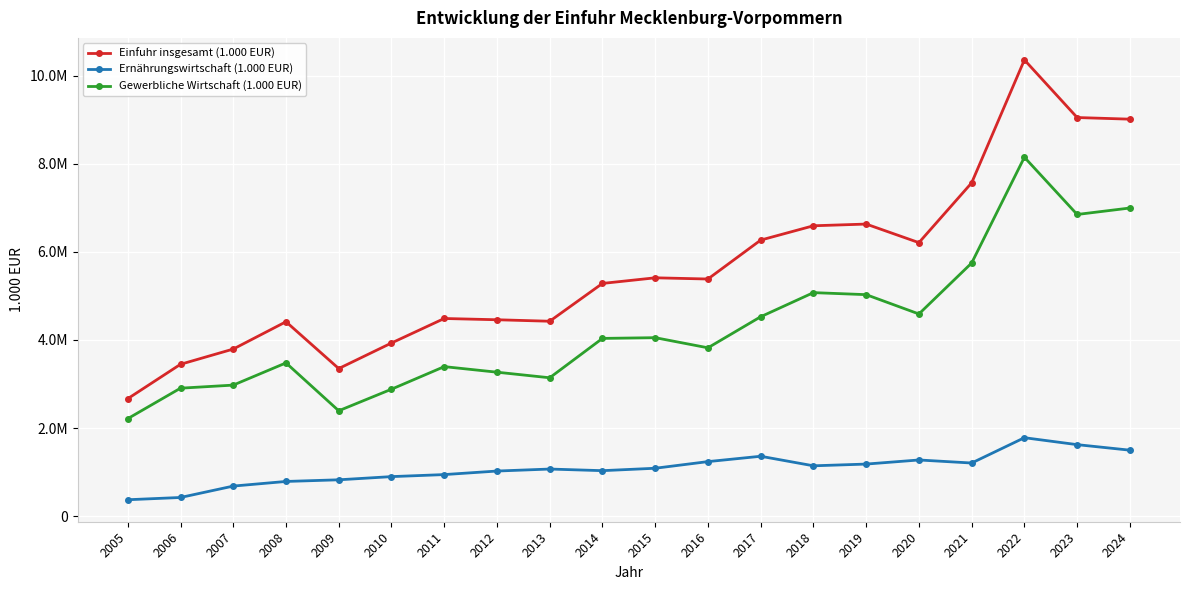

What are all the series names shown in the legend?

Einfuhr insgesamt (1.000 EUR), Ernährungswirtschaft (1.000 EUR), Gewerbliche Wirtschaft (1.000 EUR)